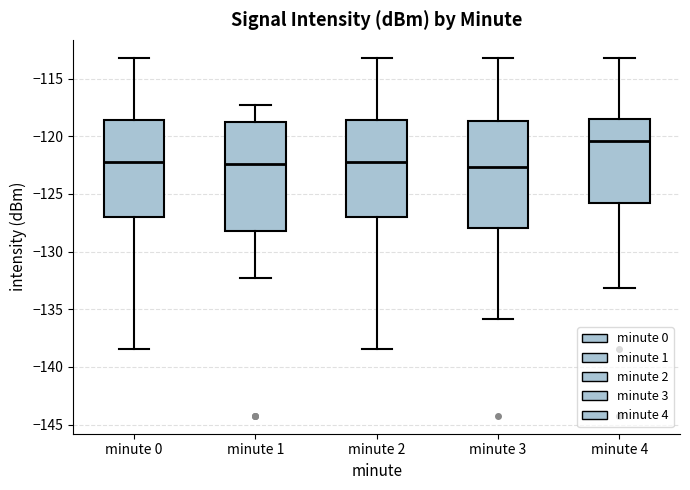

Reading left to right, transcribe this box plot: for each box, give where its median line is, the range the box spans, and where its two whiskers end, as read against the y-axis. The values are not printed on the chart, so give them approximately, as read against the axis.

minute 0: median -122.0, box -127.0 to -118.5, whiskers -138.5 to -113.0
minute 1: median -122.5, box -128.5 to -119.0, whiskers -132.5 to -117.5
minute 2: median -122.0, box -127.0 to -118.5, whiskers -138.5 to -113.0
minute 3: median -122.5, box -128.0 to -118.5, whiskers -136.0 to -113.0
minute 4: median -120.5, box -126.0 to -118.5, whiskers -133.0 to -113.0